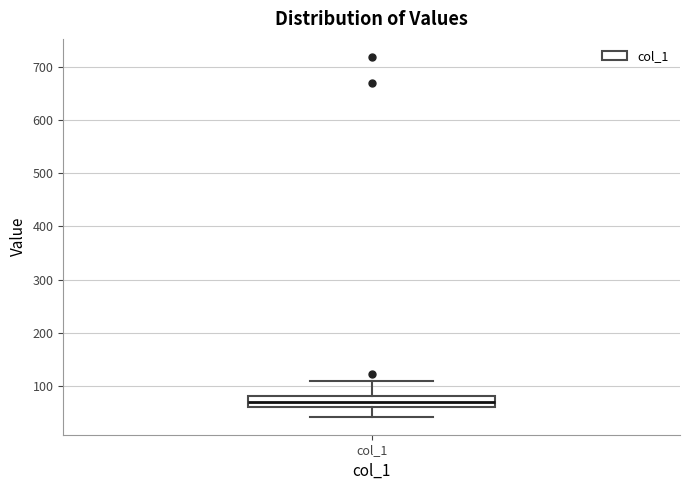

Transcribe this box plot: give where the median line is, the range the box spans, and where the two whiskers end, as read against the y-axis. The values are not printed on the chart, so give them approximately, as read against the axis.

median 70, box 60 to 80, whiskers 40 to 110